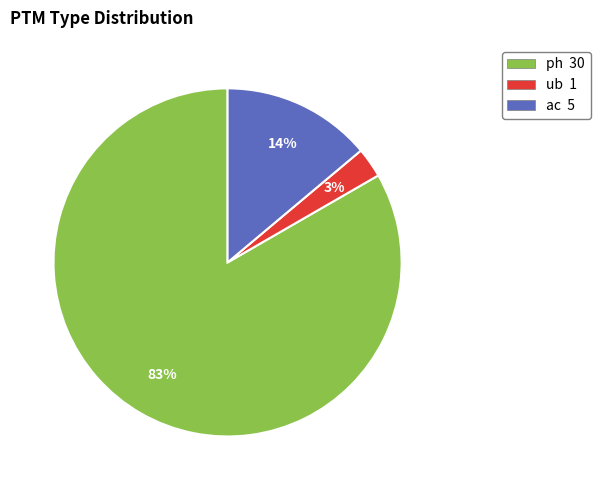

Does any single category account for the majority?

Yes